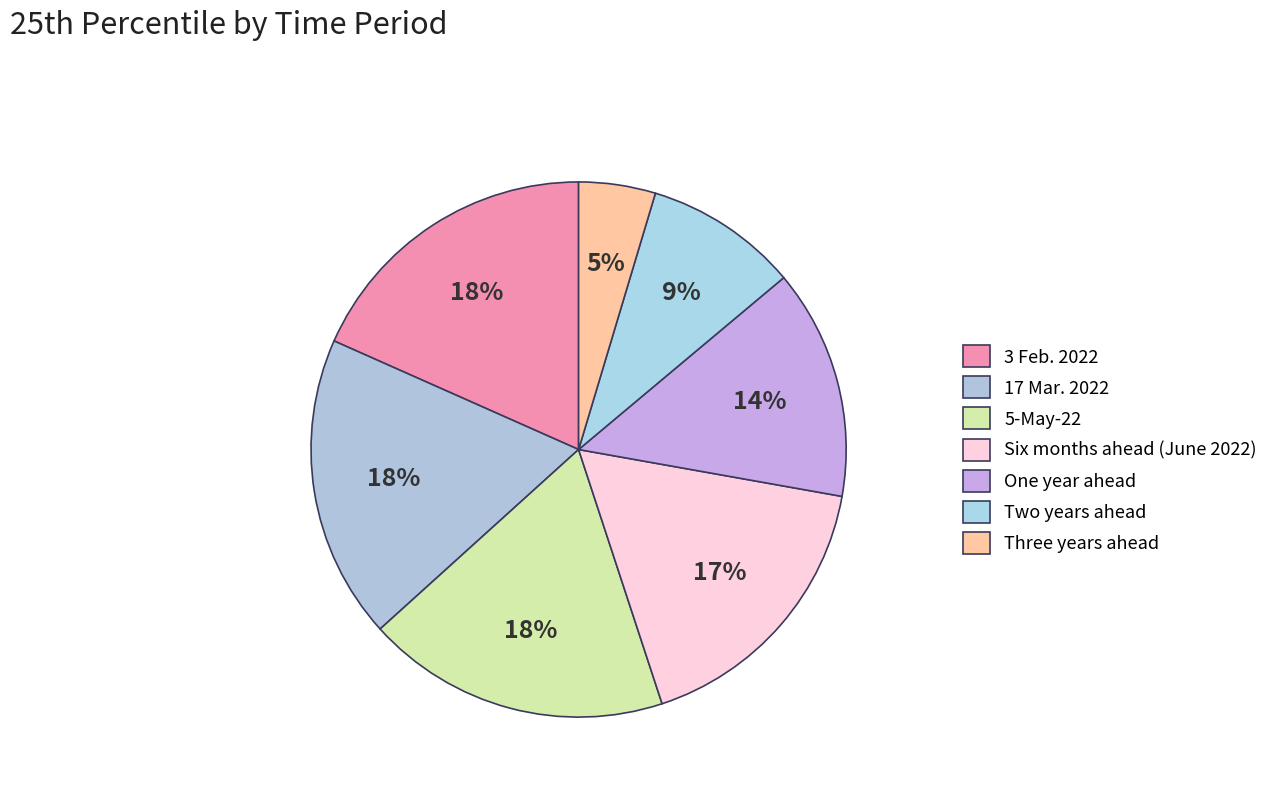

How many slices are in this pie chart?

7